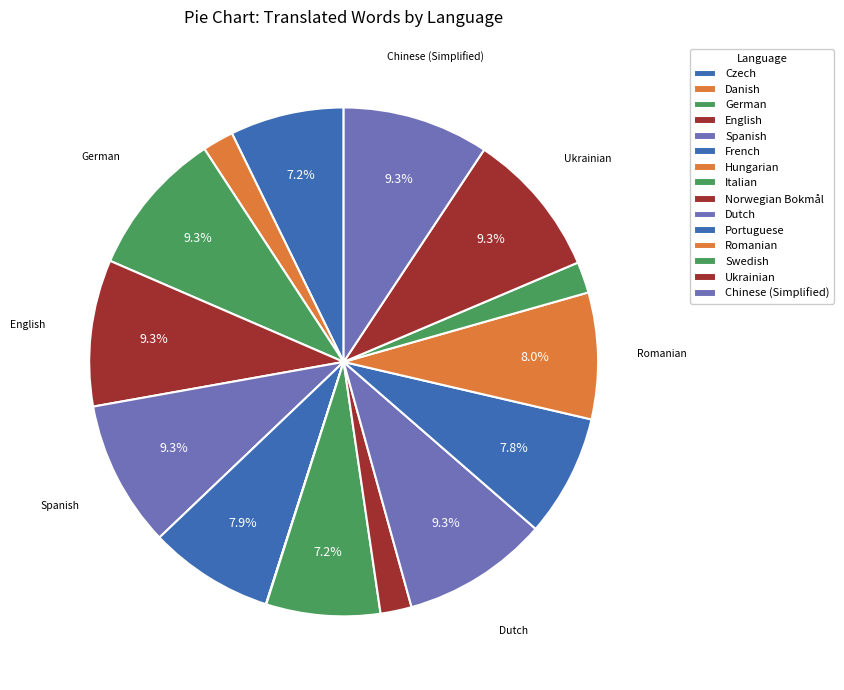

Is there any slice that represents more than half of the pie?

No